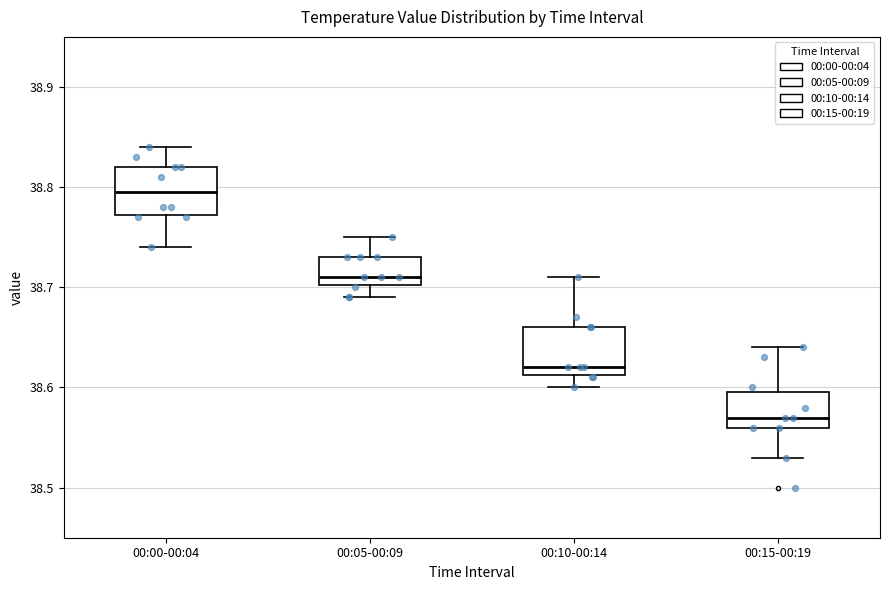

Where does the median line of the box for 00:15-00:19 sit on the y-axis? The values are not printed on the chart, so give them approximately, as read against the axis.

38.57